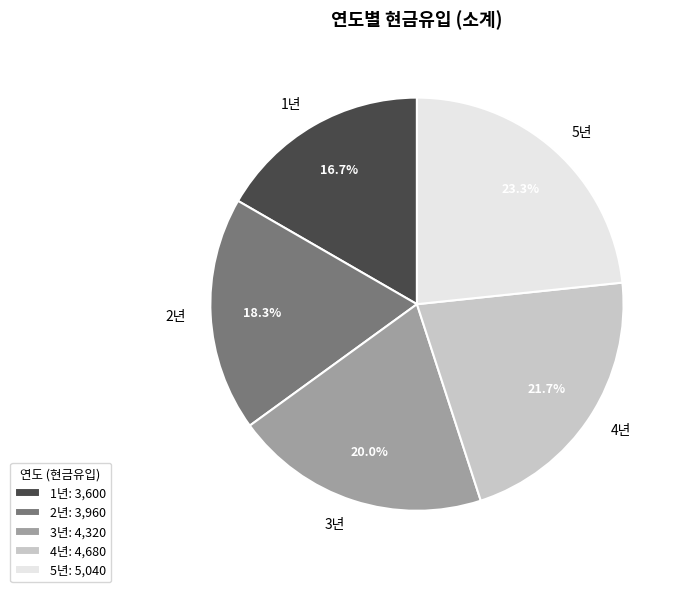

Which has a higher value, 5년 or 1년?

5년